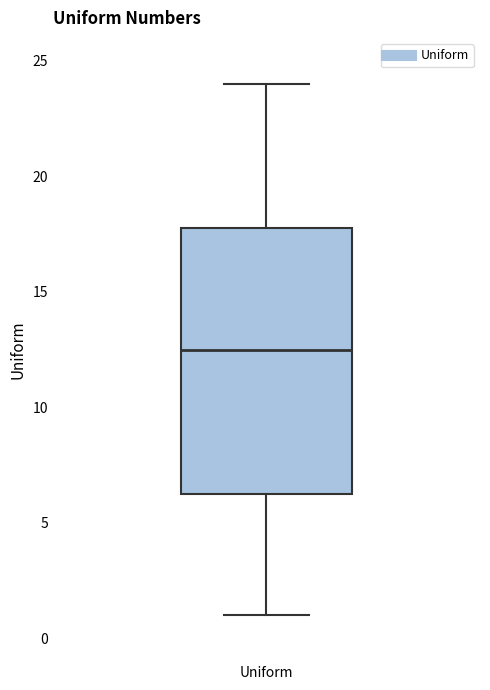

Where is the lower edge of the box for Uniform on the y-axis? The values are not printed on the chart, so give them approximately, as read against the axis.

6.5